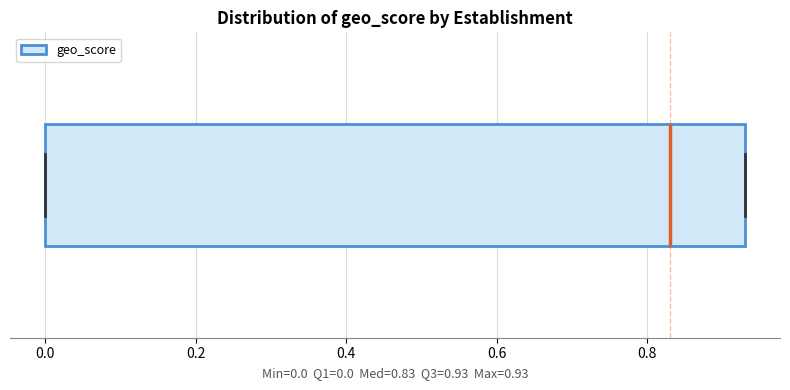

Where is the right edge of the box on the x-axis? The values are not printed on the chart, so give them approximately, as read against the axis.

0.94